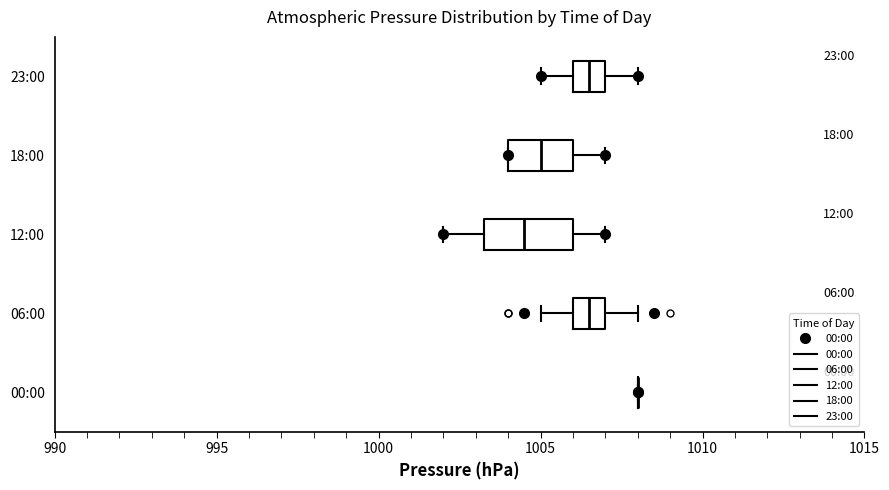

Where does the left whisker of the box for 12:00 end on the x-axis? The values are not printed on the chart, so give them approximately, as read against the axis.

1002.0